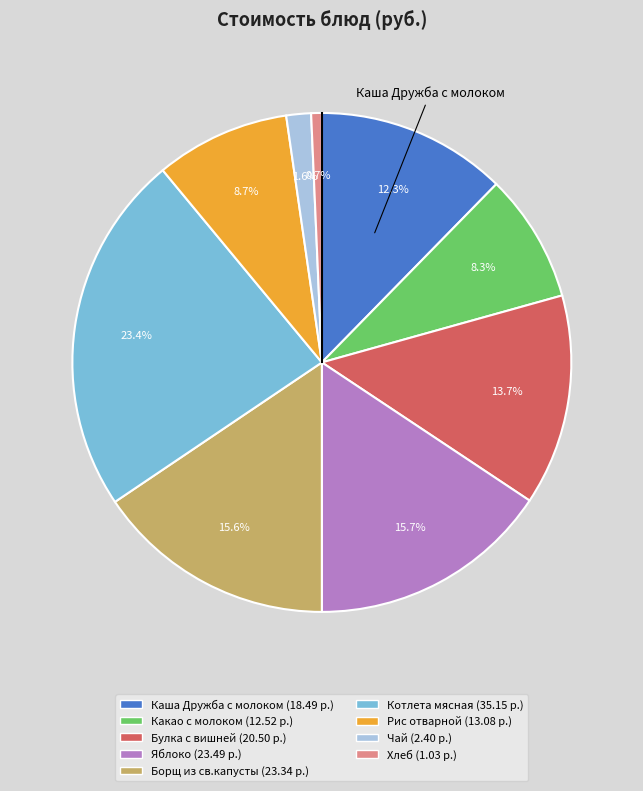

Count the number of slices in the pie.

9